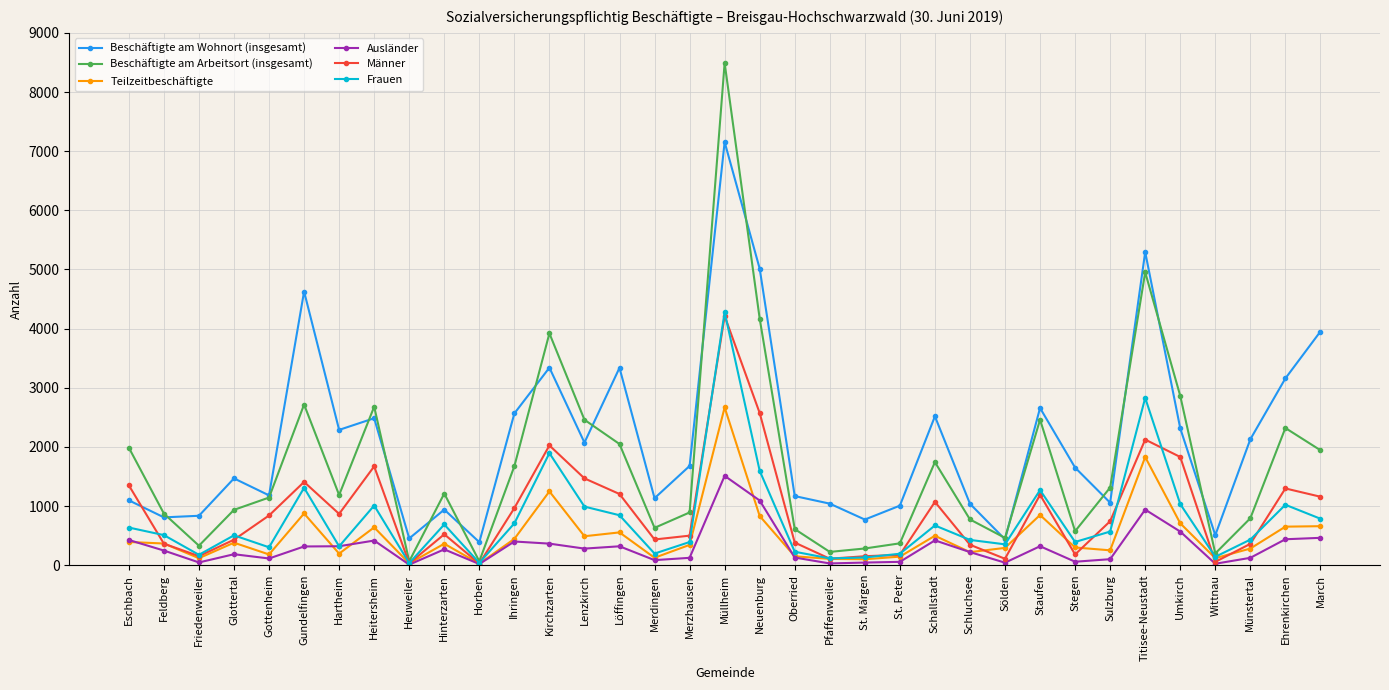

At which label is Beschäftigte am Wohnort (insgesamt) closest to 3772?

March